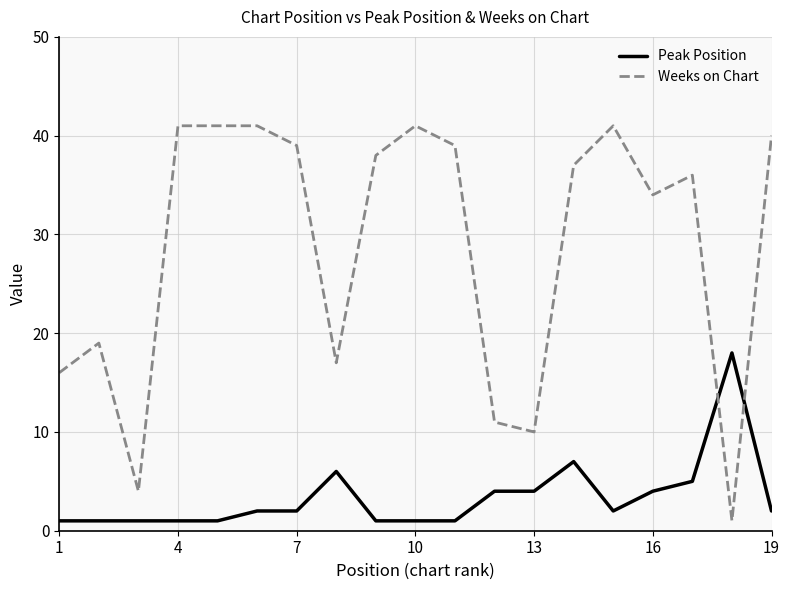

What is the difference between the maximum and minimum values in the Peak Position series?

17